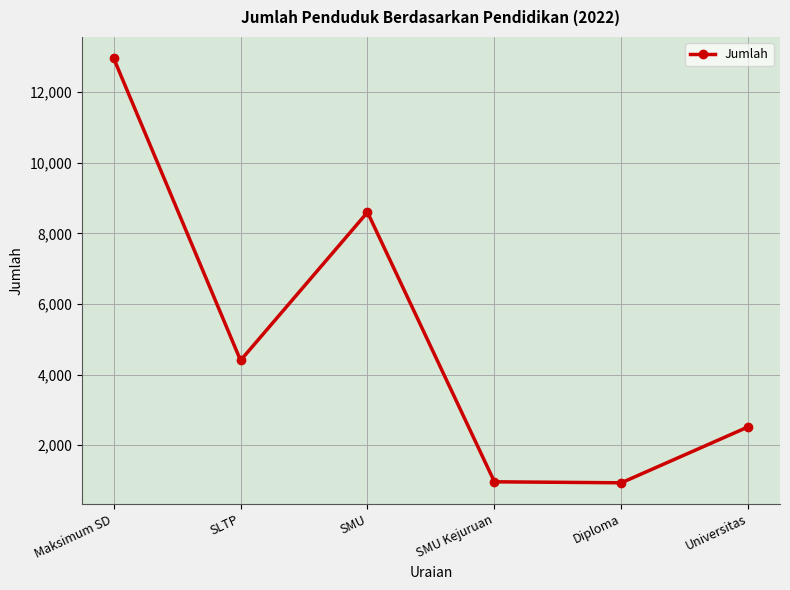

What is the difference between the maximum and minimum values?

12029